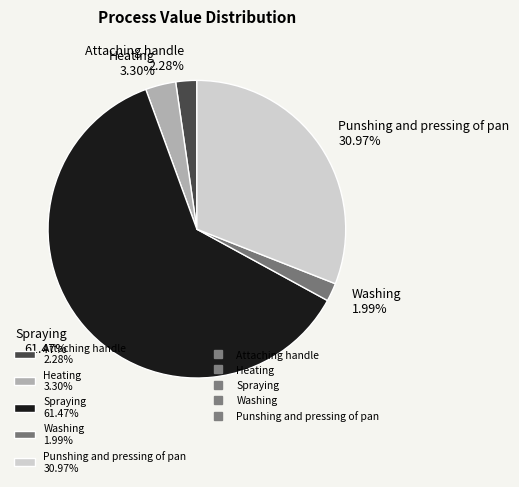

Is there a majority slice in this chart?

Yes